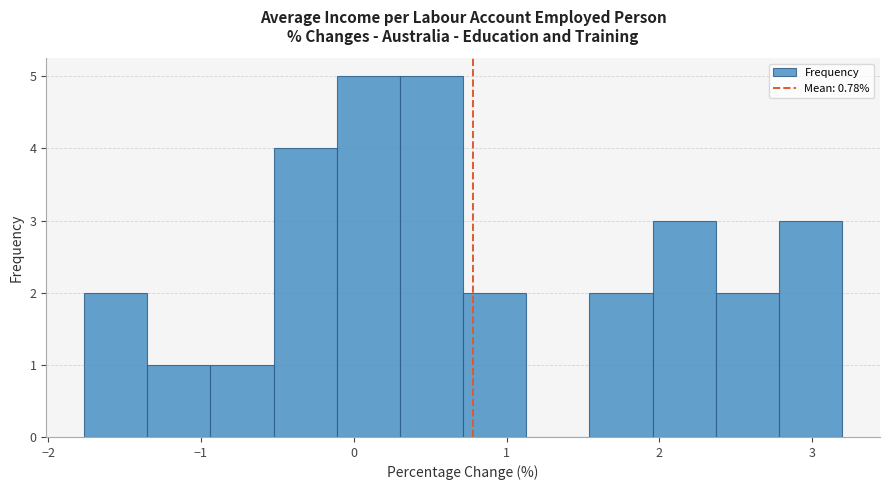

Reading left to right, transcribe this chart: for each bar, give the range it covers on the x-axis and its height. Neither the bar edges nor the heights are printed on the chart, so give them approximately, as read against the axes.

-1.8 to -1.4: 2
-1.4 to -0.9: 1
-0.9 to -0.5: 1
-0.5 to -0.1: 4
-0.1 to 0.3: 5
0.3 to 0.7: 5
0.7 to 1.1: 2
1.1 to 1.5: 0
1.5 to 2.0: 2
2.0 to 2.4: 3
2.4 to 2.8: 2
2.8 to 3.2: 3